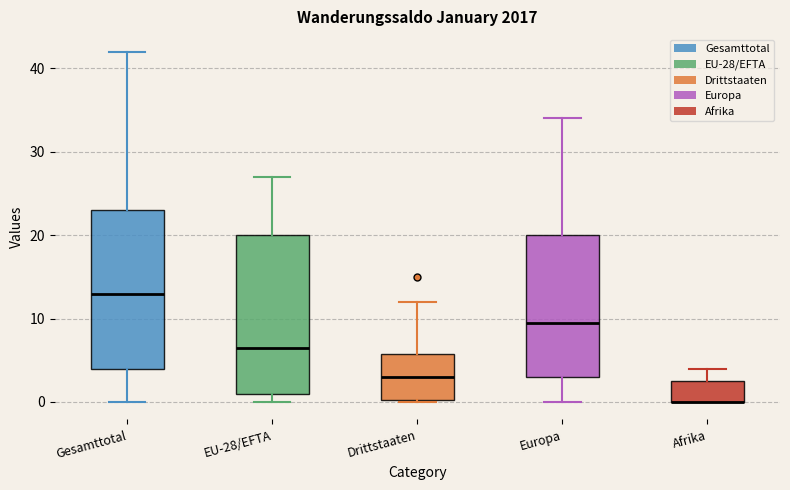

Reading left to right, transcribe this box plot: for each box, give where its median line is, the range the box spans, and where its two whiskers end, as read against the y-axis. The values are not printed on the chart, so give them approximately, as read against the axis.

Gesamttotal: median 13, box 4 to 23, whiskers 0 to 42
EU-28/EFTA: median 7, box 1 to 20, whiskers 0 to 27
Drittstaaten: median 3, box 0 to 6, whiskers 0 to 12
Europa: median 10, box 3 to 20, whiskers 0 to 34
Afrika: median 0 (drawn on the box's lower edge), box 0 to 3, whiskers 0 to 4